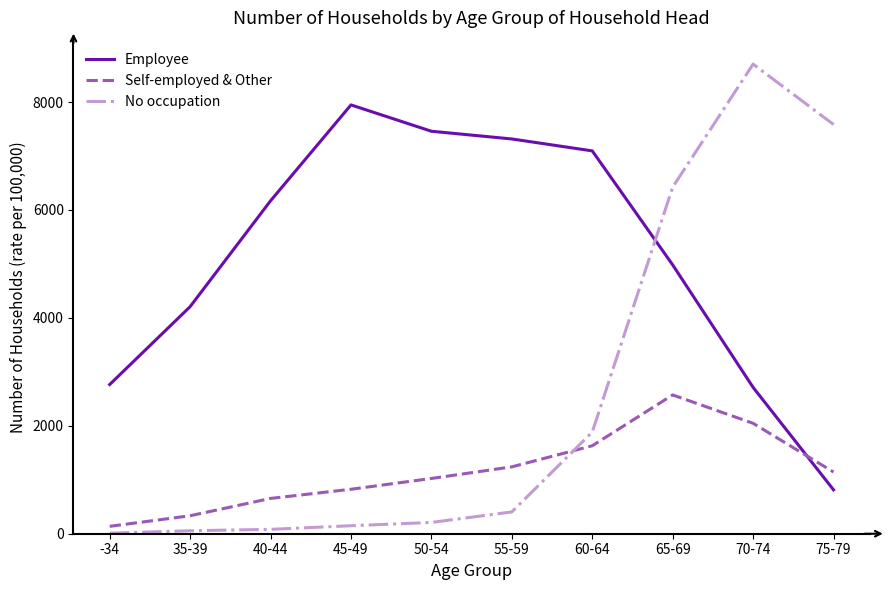

How many interior local peaks does the Self-employed & Other series have?

1